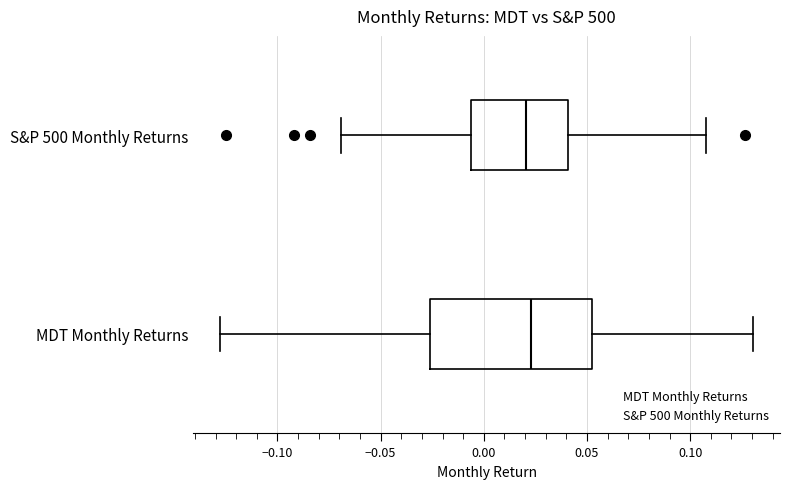

Reading bottom to top, transcribe this box plot: for each box, give where its median line is, the range the box spans, and where its two whiskers end, as read against the x-axis. The values are not printed on the chart, so give them approximately, as read against the axis.

MDT Monthly Returns: median 0.025, box -0.025 to 0.050, whiskers -0.130 to 0.130
S&P 500 Monthly Returns: median 0.020, box -0.005 to 0.040, whiskers -0.070 to 0.110